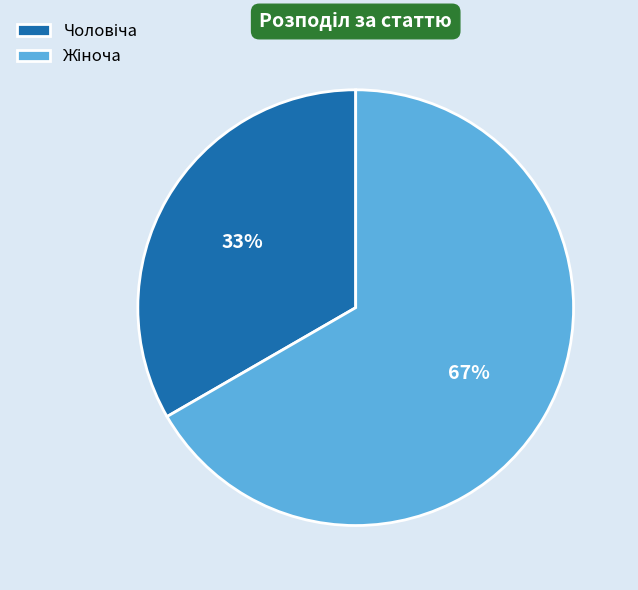

Is there a majority slice in this chart?

Yes